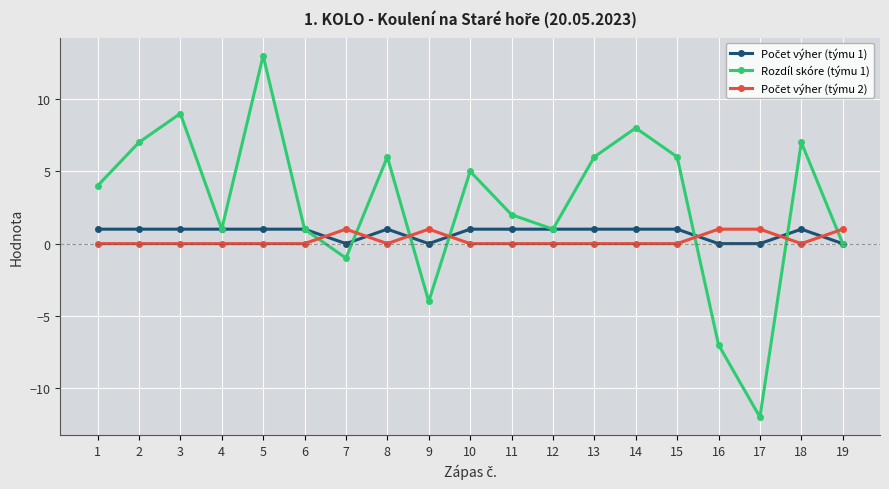

True or false: Rozdíl skóre (týmu 1) has a value of 21 at 5.

False